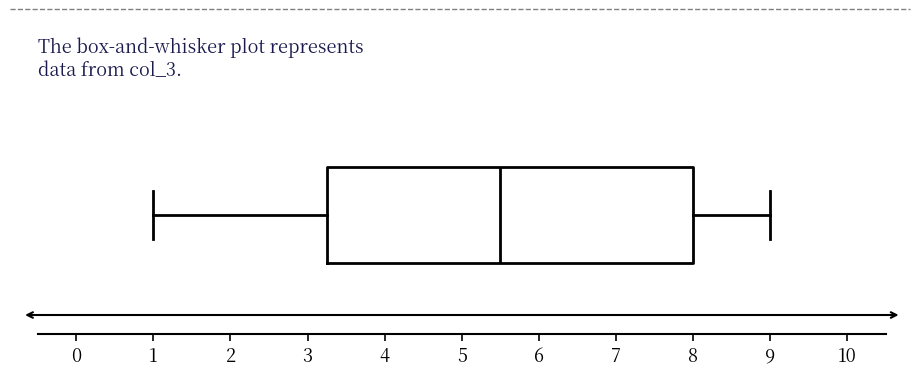

Read this box plot against the x-axis: the position of the median line, the range covered by the box, and the ends of both whiskers. The values are not printed on the chart, so give them approximately, as read against the axis.

median 5.5, box 3.3 to 8.0, whiskers 1.0 to 9.0